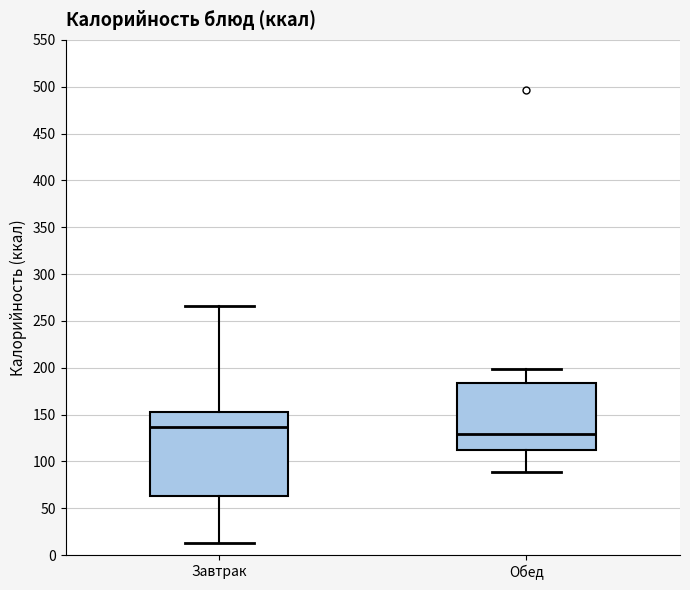

Reading left to right, transcribe this box plot: for each box, give where its median line is, the range the box spans, and where its two whiskers end, as read against the y-axis. The values are not printed on the chart, so give them approximately, as read against the axis.

Завтрак: median 135, box 65 to 155, whiskers 15 to 265
Обед: median 130, box 110 to 185, whiskers 90 to 200